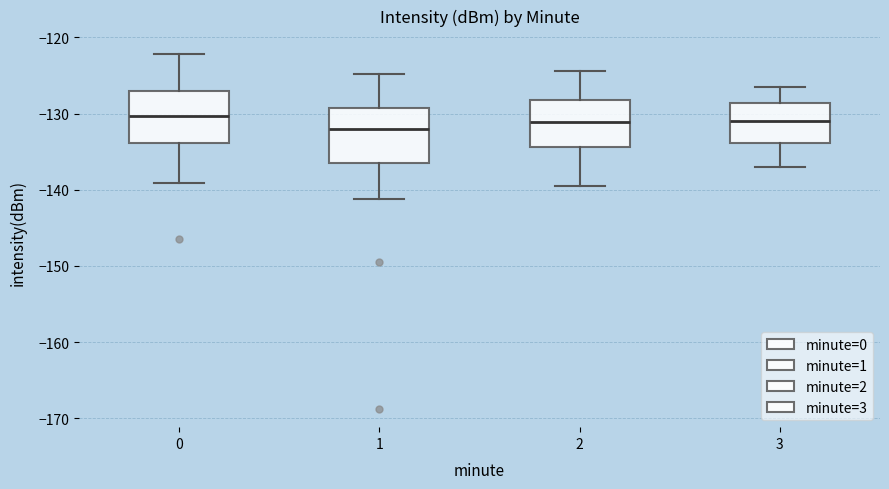

Reading left to right, read every box against the y-axis: the position of its median line, the range the box covers, and the ends of its whiskers. The values are not printed on the chart, so give them approximately, as read against the axis.

0: median -130, box -134 to -127, whiskers -139 to -122
1: median -132, box -137 to -129, whiskers -141 to -125
2: median -131, box -134 to -128, whiskers -140 to -124
3: median -131, box -134 to -129, whiskers -137 to -127